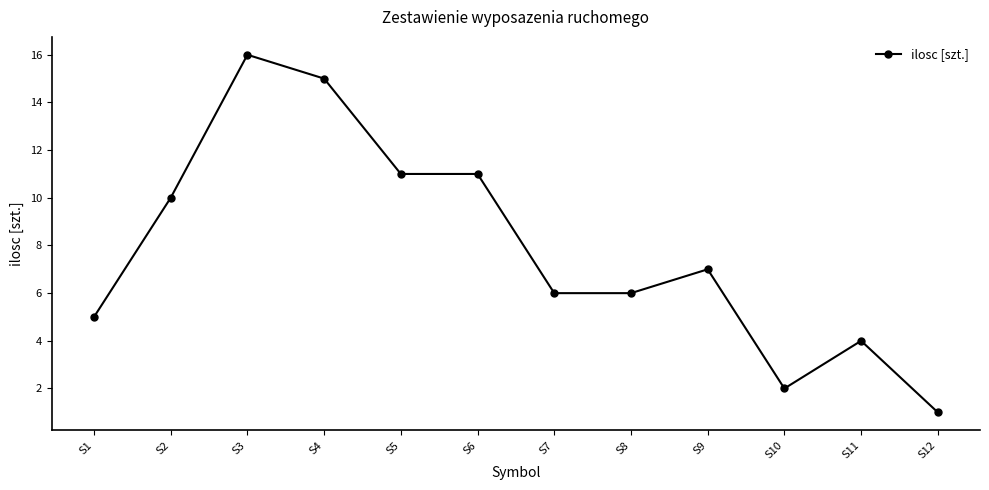

Where is the first local maximum?

S3